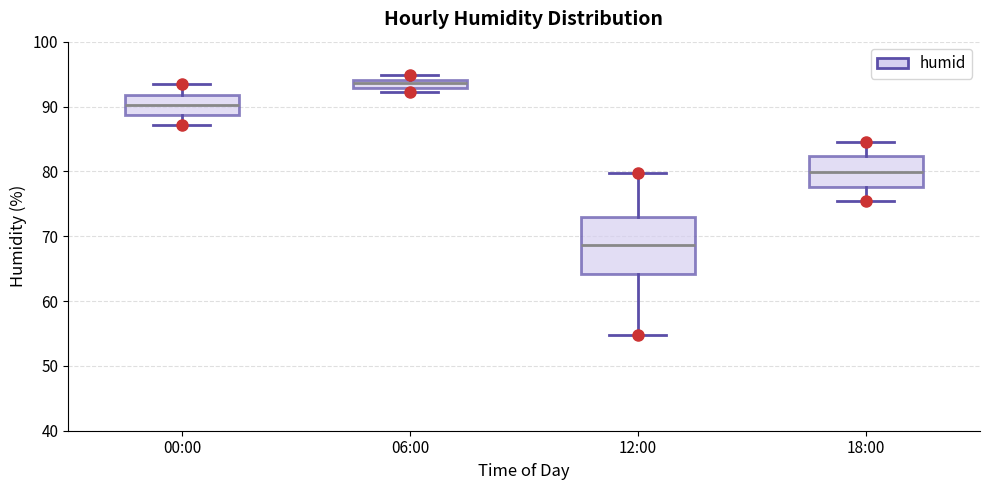

Where is the upper edge of the box for 12:00 on the y-axis? The values are not printed on the chart, so give them approximately, as read against the axis.

73